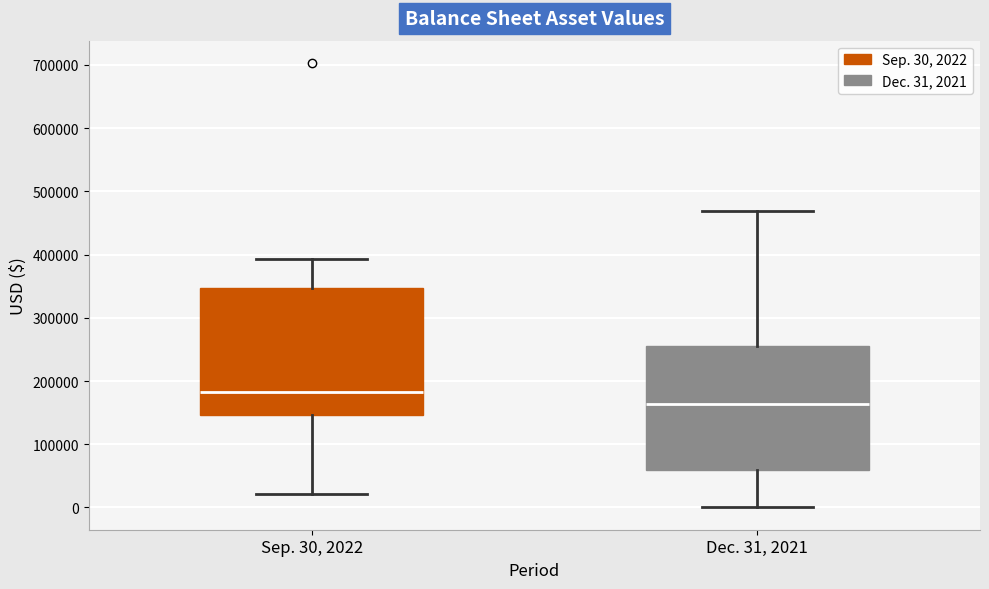

Reading left to right, read every box against the y-axis: the position of its median line, the range the box covers, and the ends of its whiskers. The values are not printed on the chart, so give them approximately, as read against the axis.

Sep. 30, 2022: median 180000, box 150000 to 350000, whiskers 20000 to 390000
Dec. 31, 2021: median 160000, box 60000 to 260000, whiskers 0 to 470000